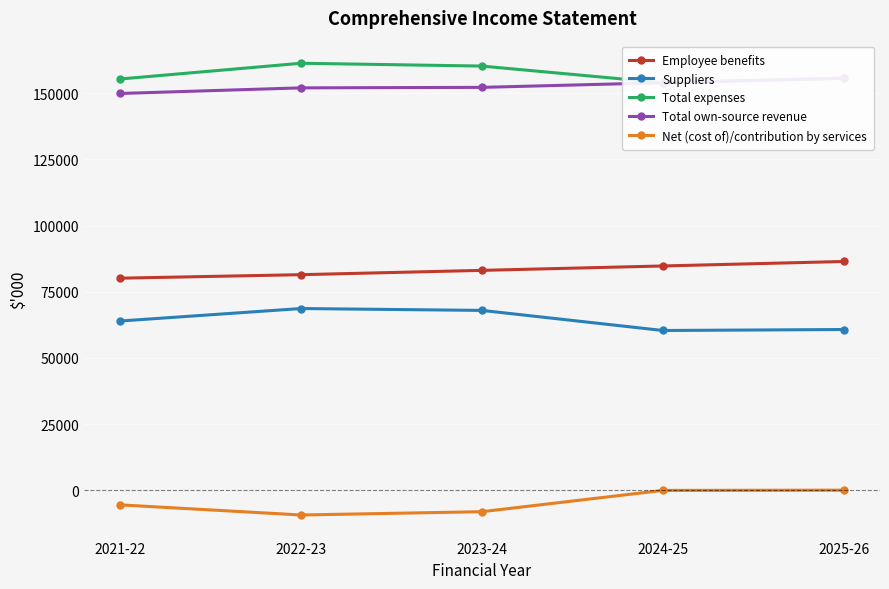

What is the difference between the maximum and second lowest values in the Total own-source revenue series?

3679